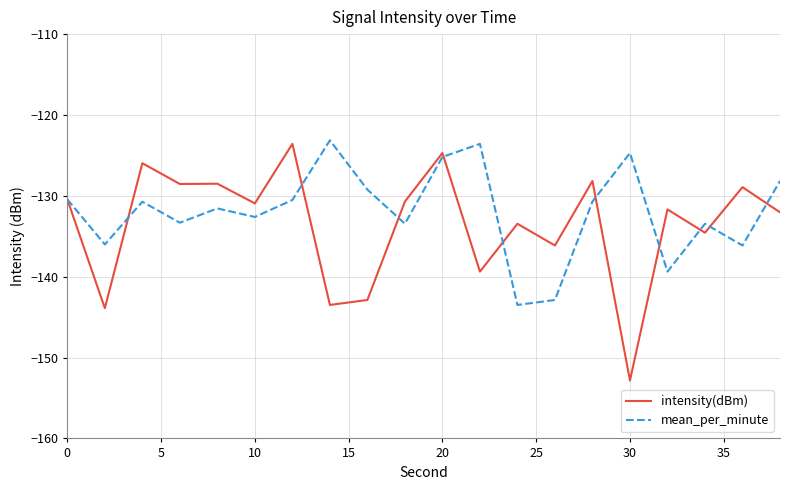

What is the greatest value displayed?

-123.1